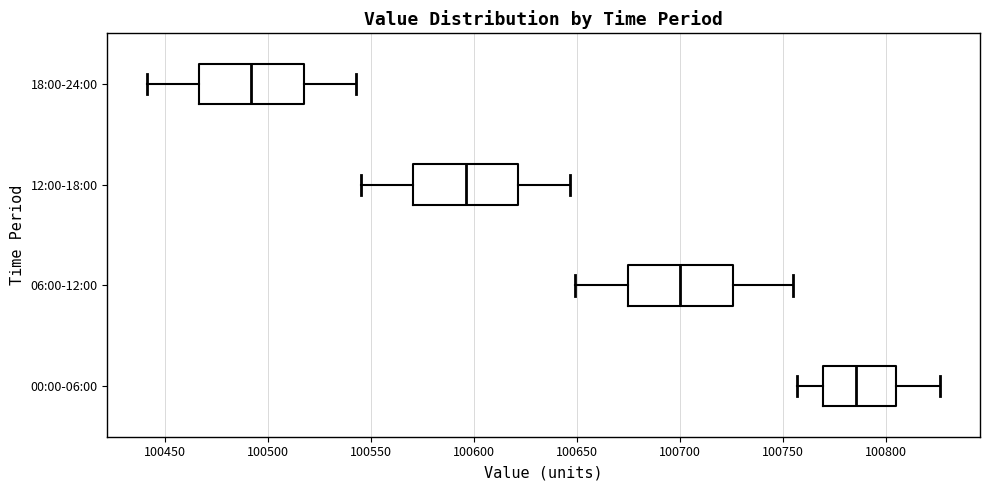

Where is the left edge of the box for 06:00-12:00 on the x-axis? The values are not printed on the chart, so give them approximately, as read against the axis.

100675